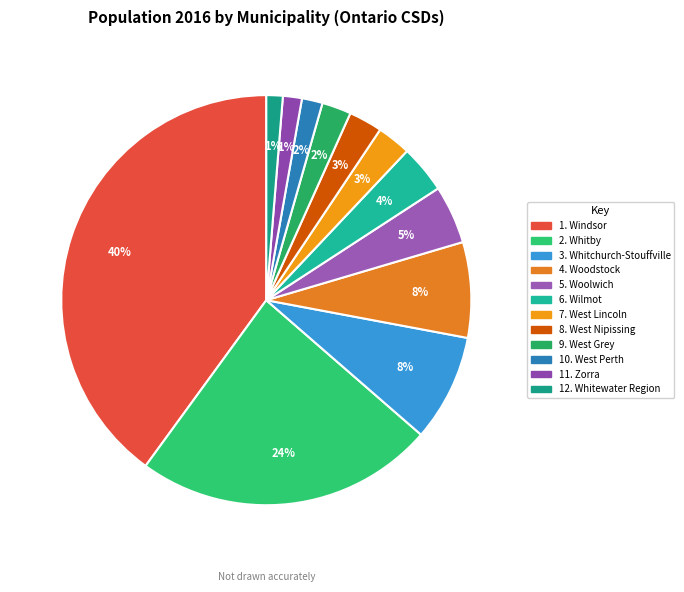

How many slices are in this pie chart?

12